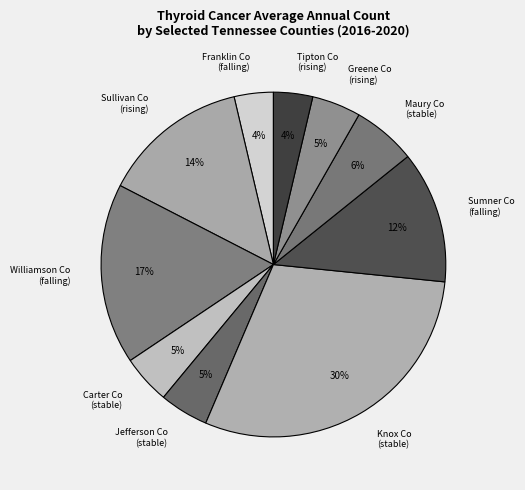

To the nearest percent, what is the average slice percentage?

10%